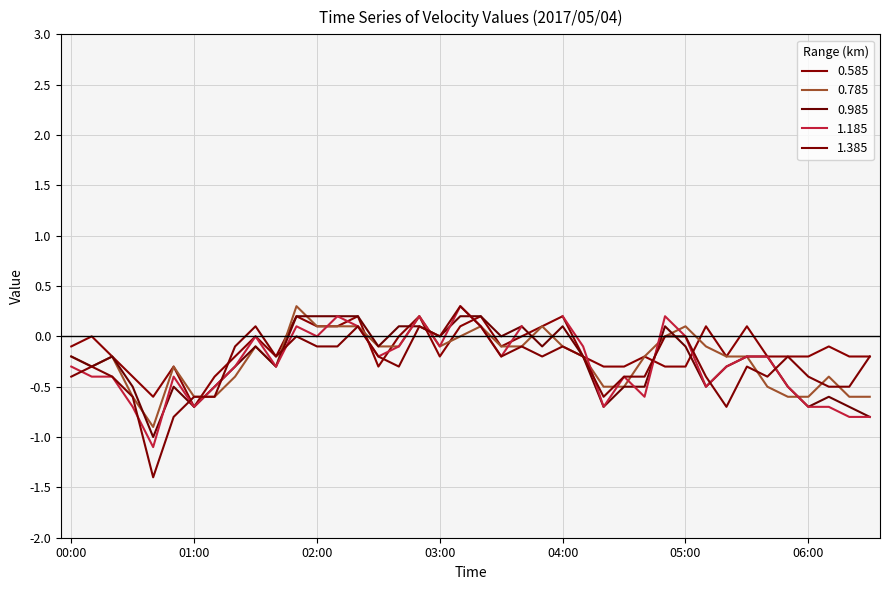

Between which two adjacent categories do 0.585 and 1.385 first intersect?

00:50 and 01:00